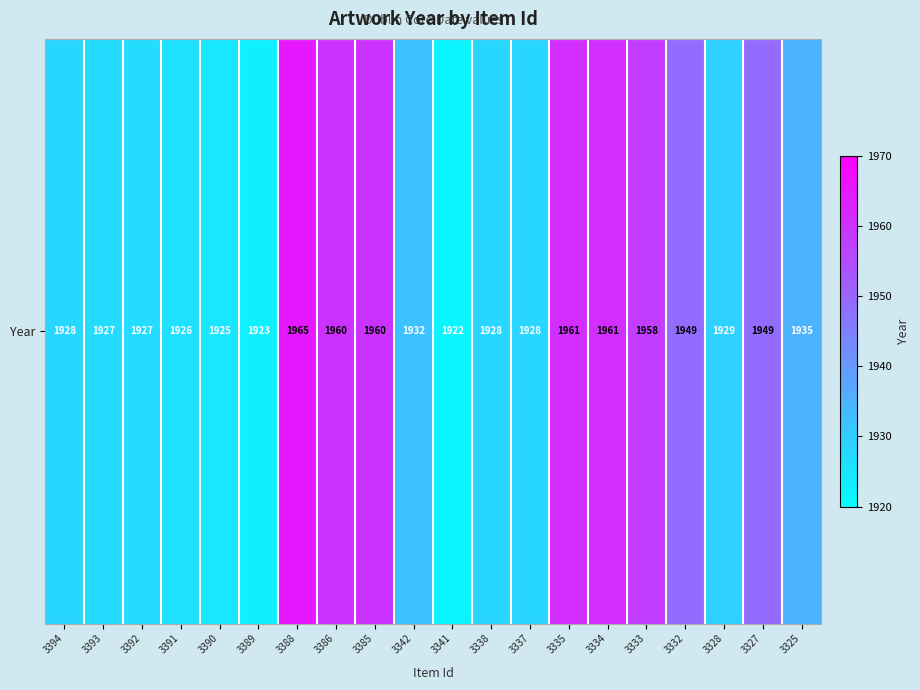

Reading left to right, list all the values displayed in this chart.

3394=1928	3393=1927	3392=1927	3391=1926	3390=1925	3389=1923	3388=1965	3386=1960	3385=1960	3342=1932	3341=1922	3338=1928	3337=1928	3335=1961	3334=1961	3333=1958	3332=1949	3328=1929	3327=1949	3325=1935